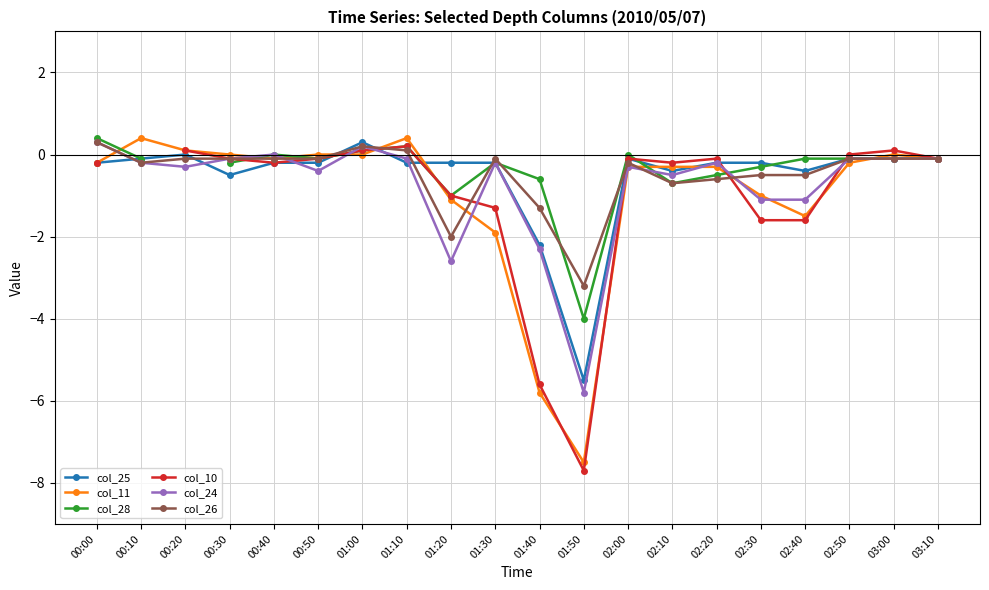

What is the total value across all series at 01:50?

-33.7